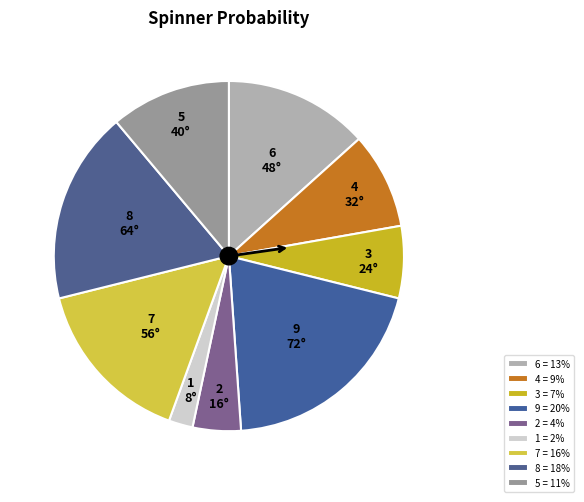

How many segments does this pie chart have?

9